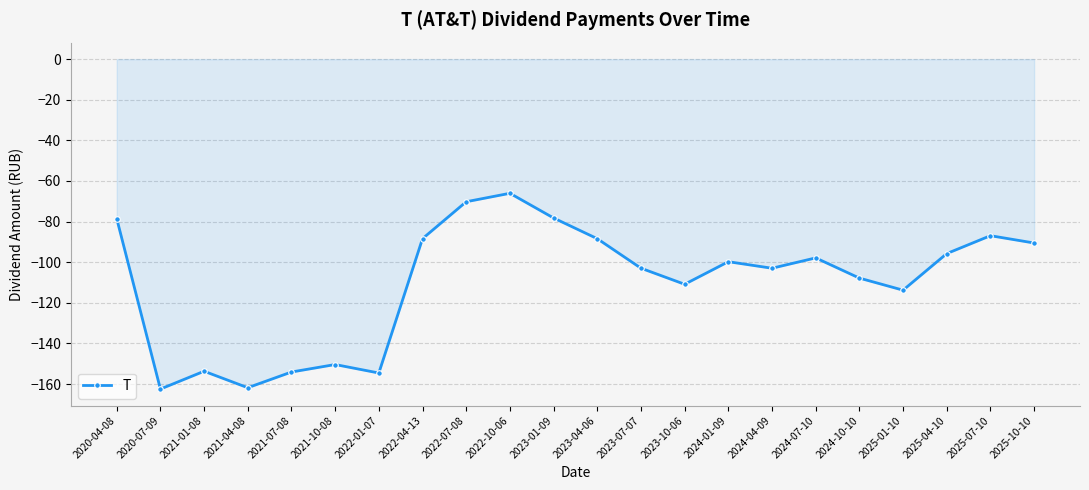

Where is the first local minimum?

2020-07-09